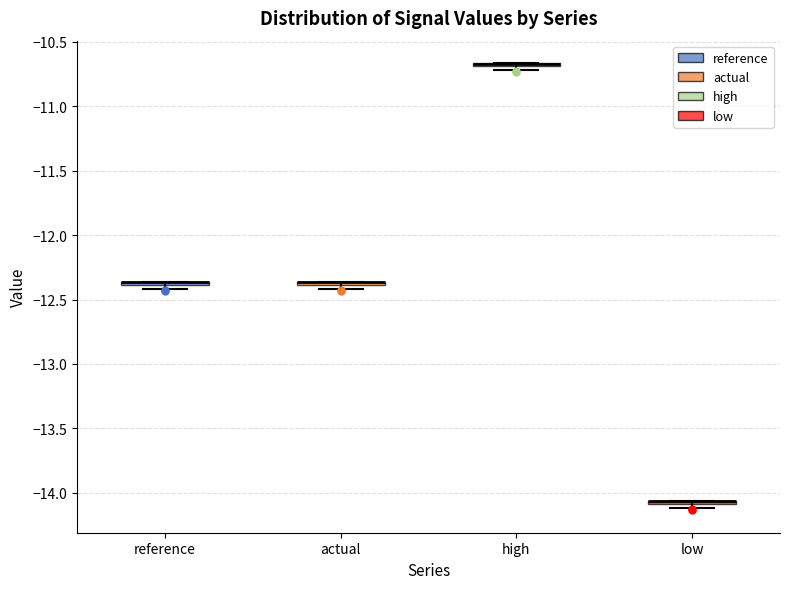

Where is the lower edge of the box for actual on the y-axis? The values are not printed on the chart, so give them approximately, as read against the axis.

-12.40